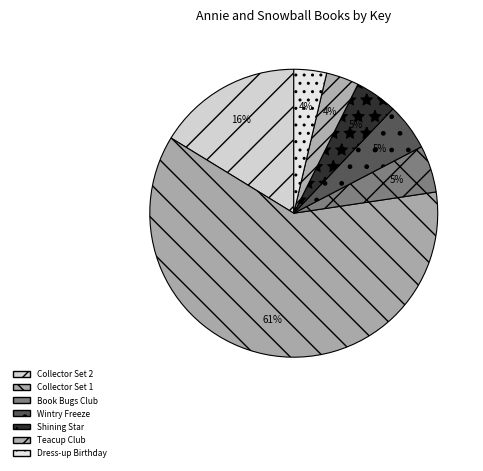

The Dress-up Birthday slice represents 4% of the pie. True or false?

True